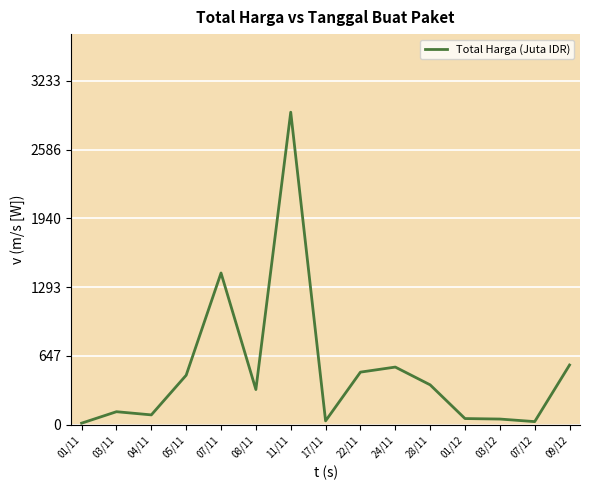

The value at 24/11 is 540.6. True or false?

True